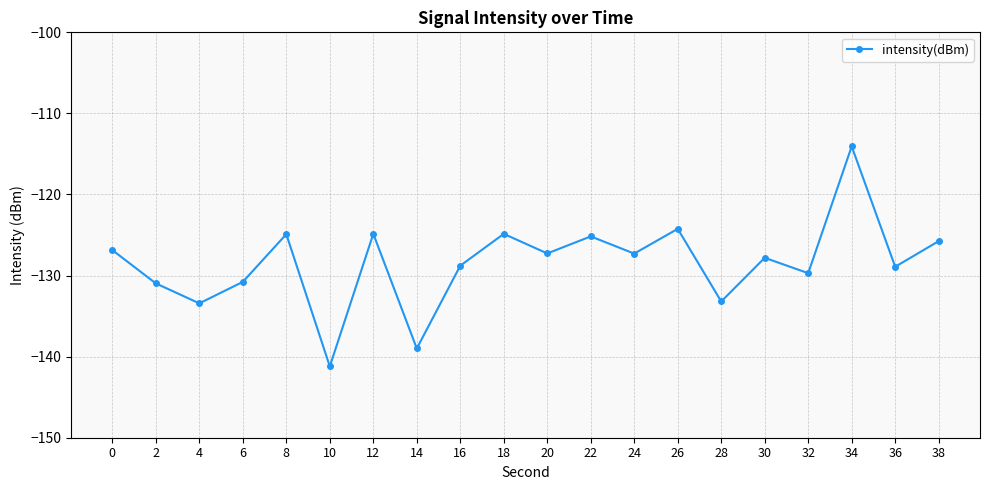

What is the value of the 14th point from the left?

-124.2